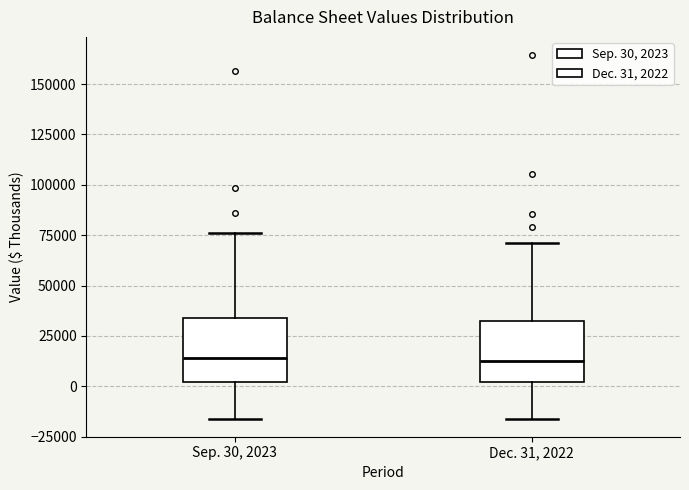

Where is the lower edge of the box for Dec. 31, 2022 on the y-axis? The values are not printed on the chart, so give them approximately, as read against the axis.

0